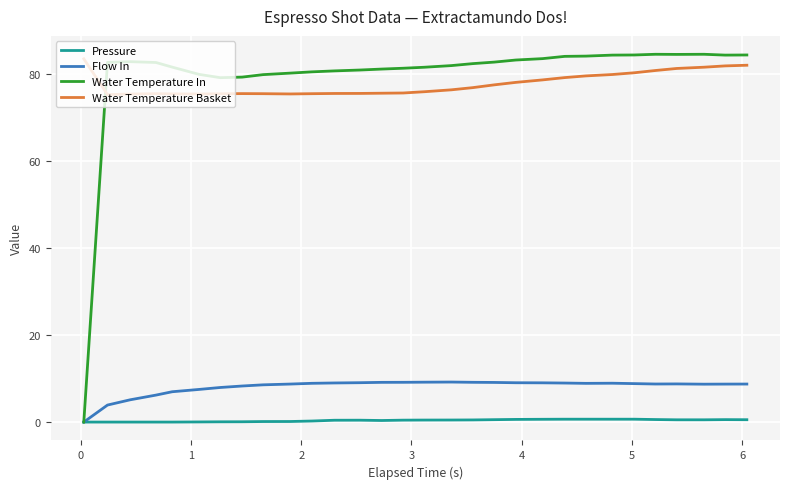

List the series in order of their peak value, lowest first.

Pressure, Flow In, Water Temperature Basket, Water Temperature In